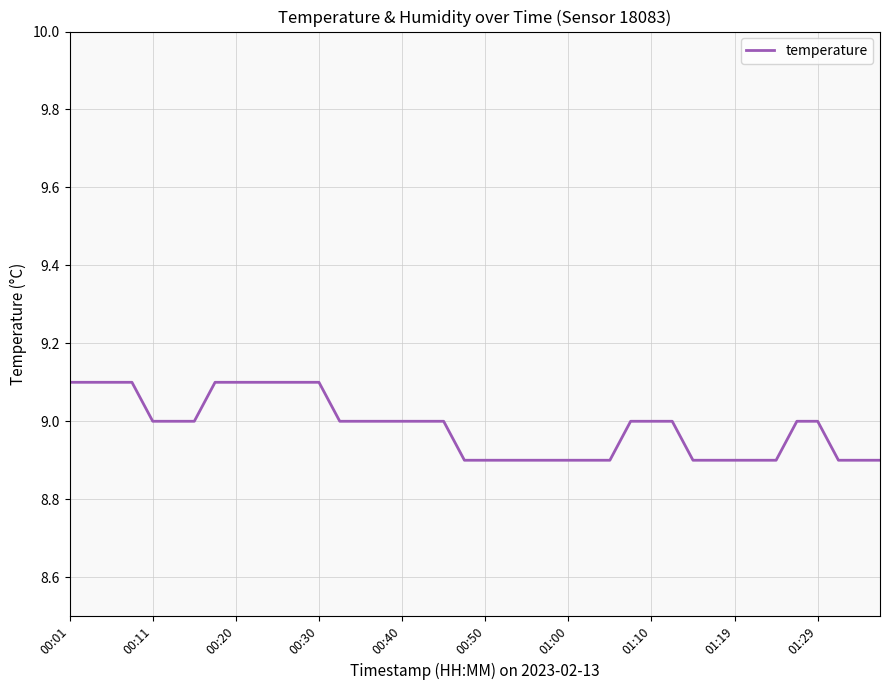

What is the greatest value displayed?

9.1